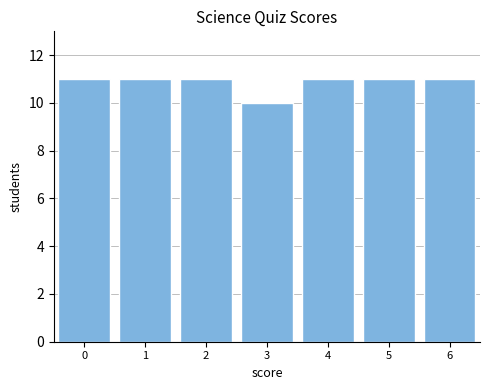

Reading right to left, list all the values displayed in this chart.

6=11	5=11	4=11	3=10	2=11	1=11	0=11